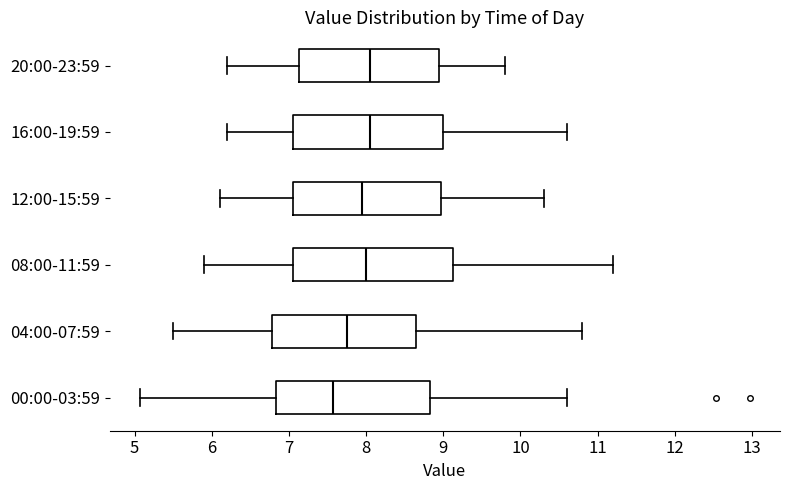

Which box has the furthest to the left median line?

00:00-03:59